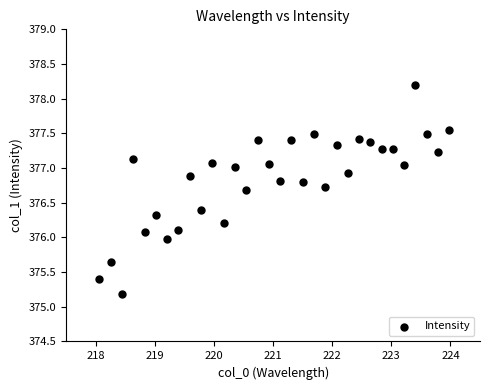

What is the range of Y values (max minus min)?

3.0